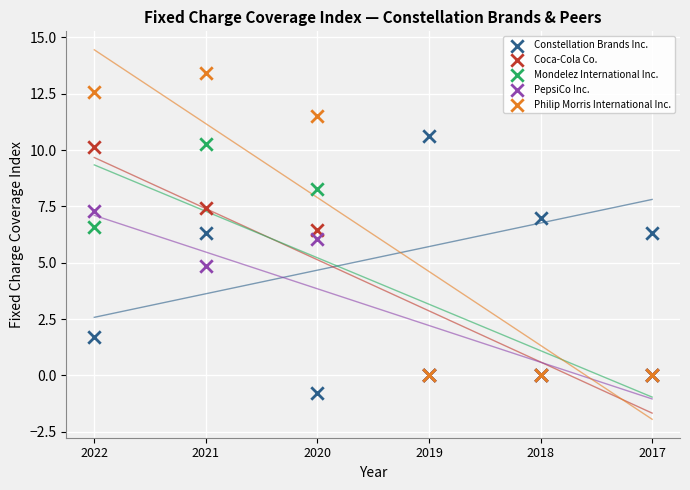

What are all the series names shown in the legend?

Constellation Brands Inc., Coca-Cola Co., Mondelez International Inc., PepsiCo Inc., Philip Morris International Inc.